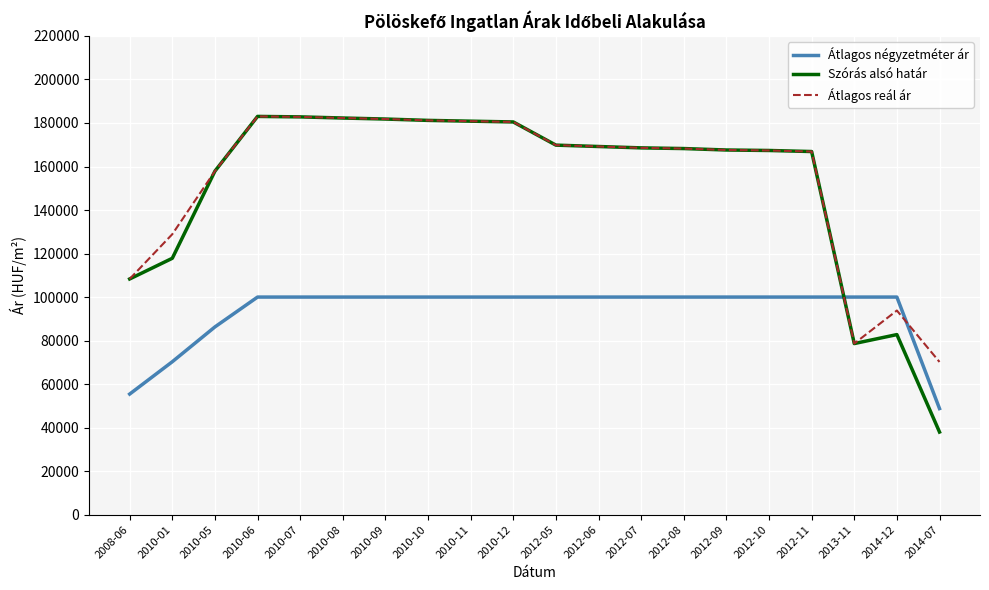

Where is Átlagos reál ár nearest to the value 126603?

2010-01